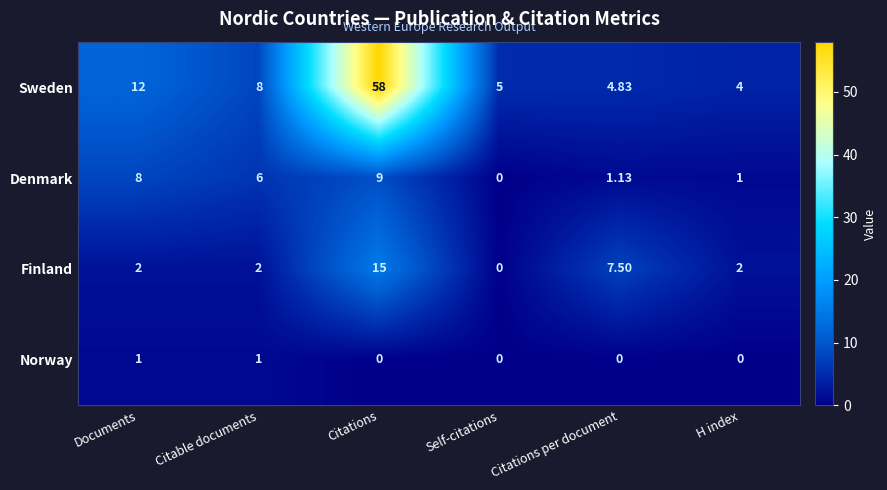

At which category is the sum across all series the highest?

Citations